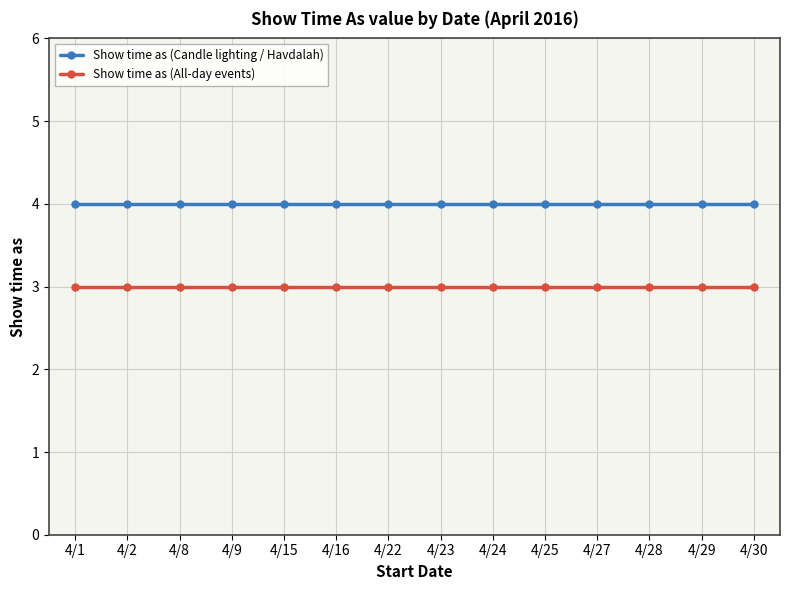

The value of Show time as (All-day events) at 4/2 is 2. True or false?

False